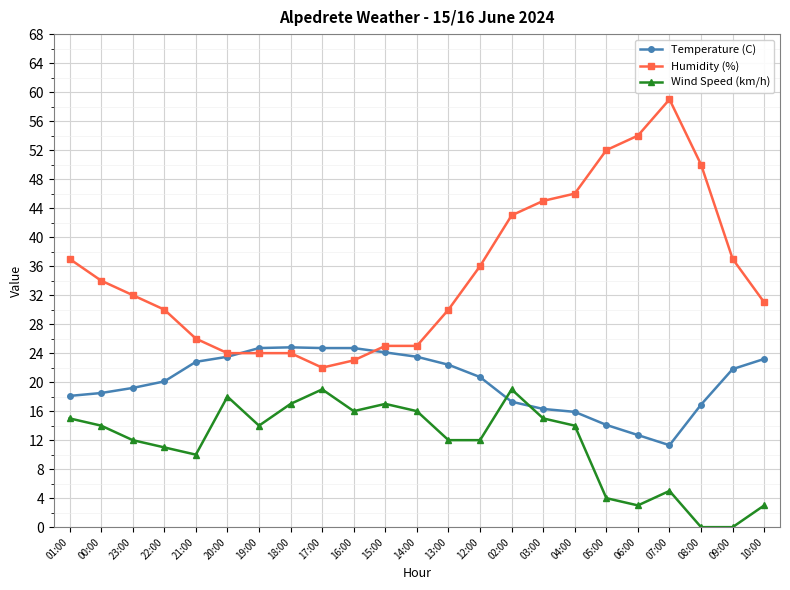

Which series has the largest range (max minus min)?

Humidity (%)